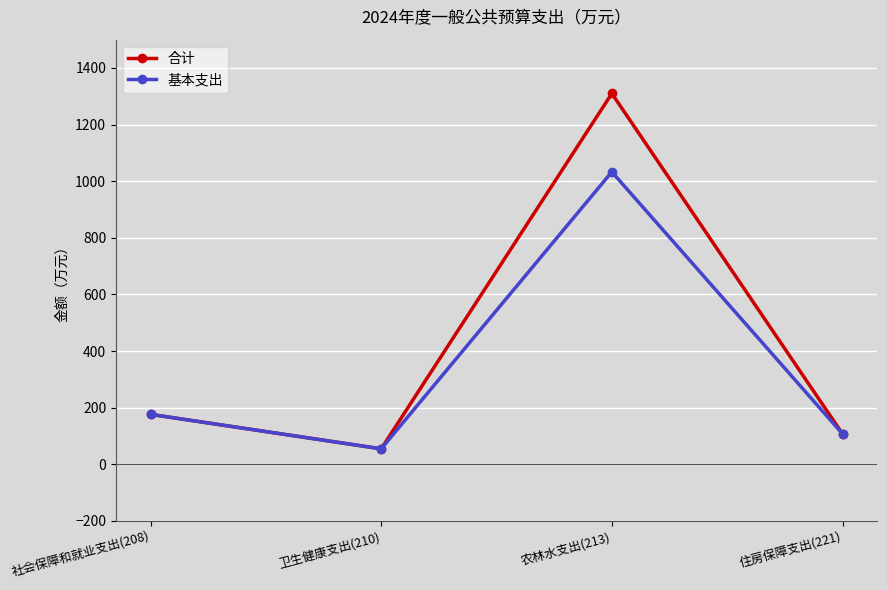

The 合计 series shows 35.3 at 住房保障支出(221). True or false?

False